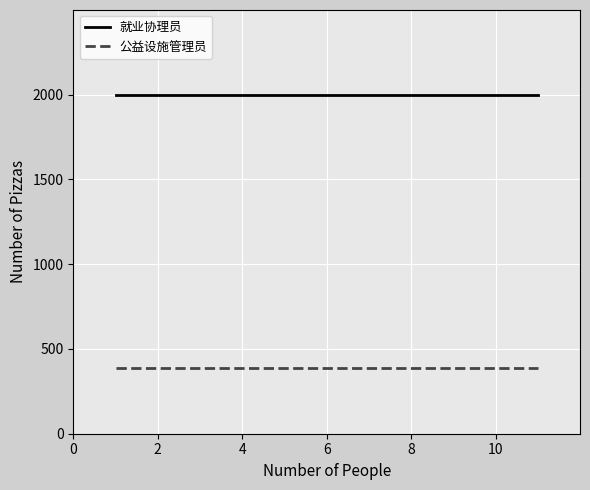

List the series in order of their overall mean, lowest first.

公益设施管理员, 就业协理员